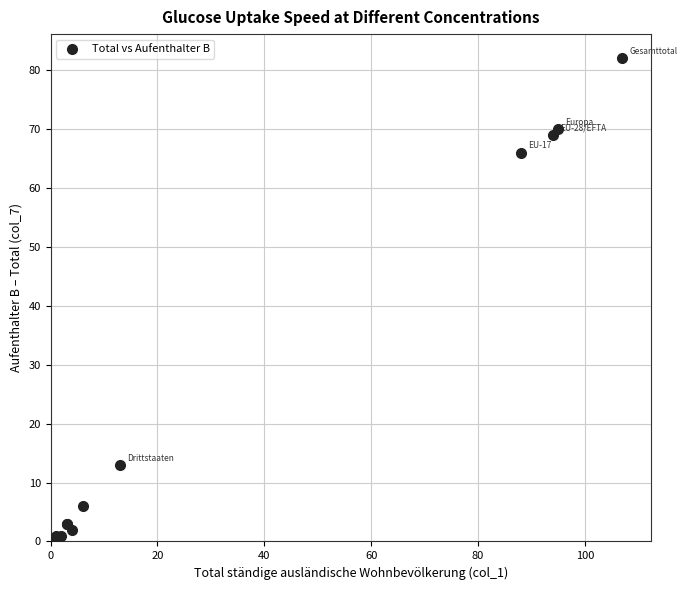

What Y value in the scatter plot is closest to 41?

66